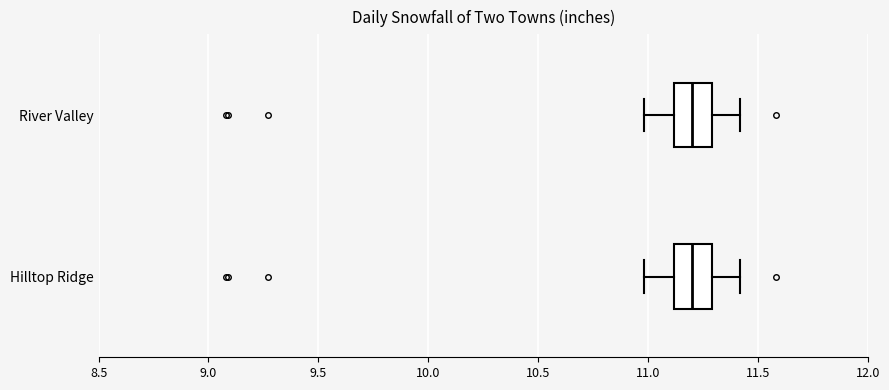

Reading bottom to top, transcribe this box plot: for each box, give where its median line is, the range the box spans, and where its two whiskers end, as read against the x-axis. The values are not printed on the chart, so give them approximately, as read against the axis.

Hilltop Ridge: median 11.2, box 11.1 to 11.3, whiskers 11.0 to 11.4
River Valley: median 11.2, box 11.1 to 11.3, whiskers 11.0 to 11.4